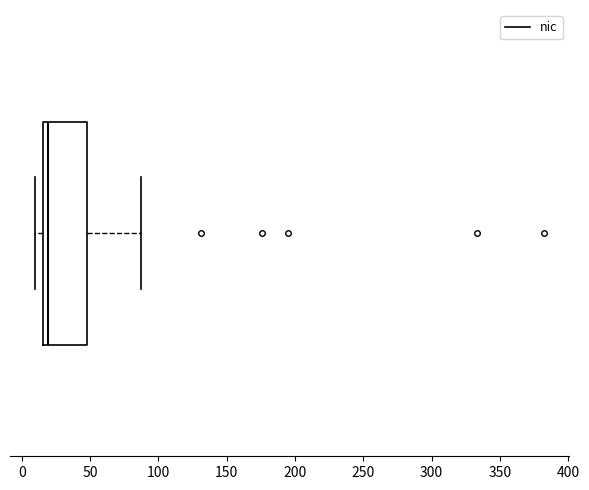

Where does the median line of the box sit on the x-axis? The values are not printed on the chart, so give them approximately, as read against the axis.

20